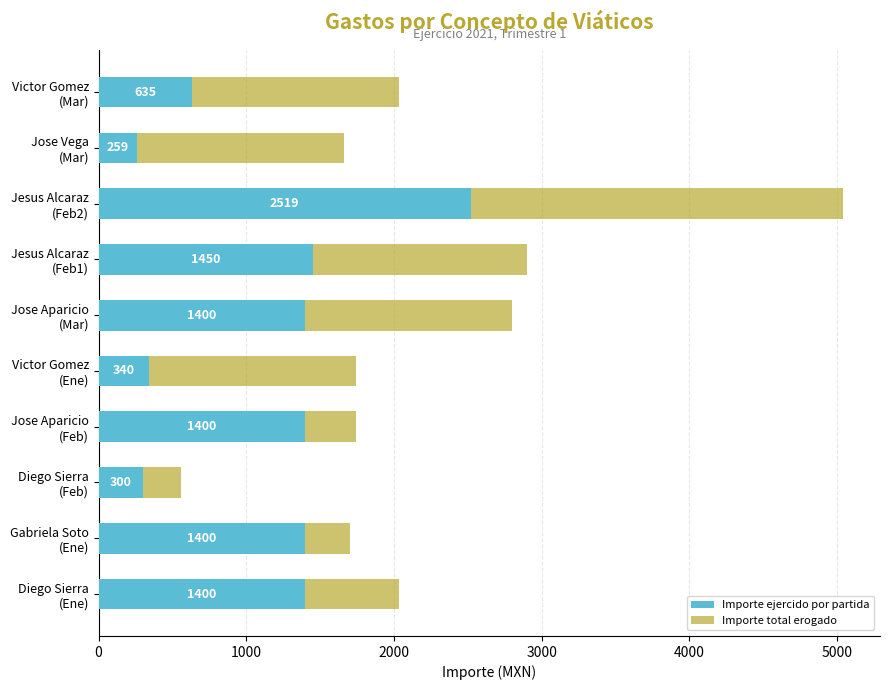

What is the difference between the second highest and minimum values in the Importe ejercido por partida series?

1191